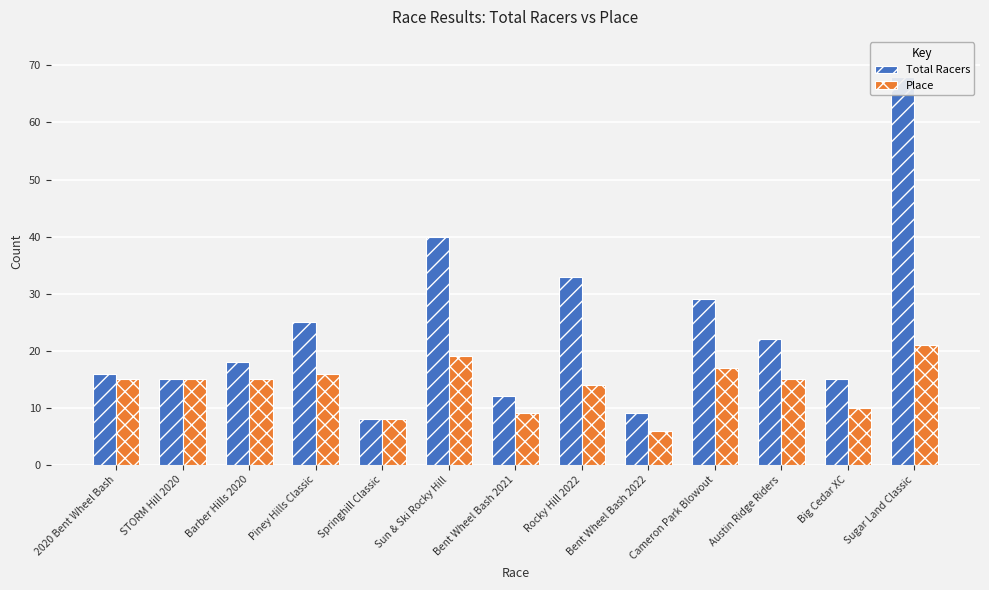

True or false: Total Racers has a value of 37 at Piney Hills Classic.

False